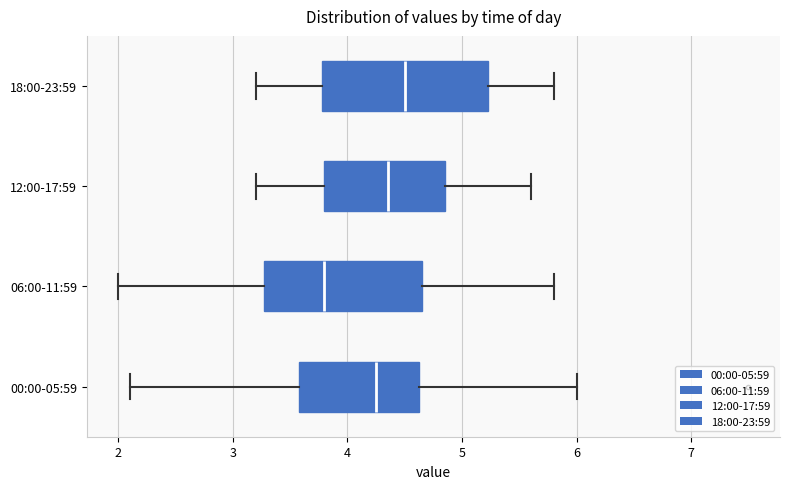

Which box's median line is the furthest to the left?

06:00-11:59